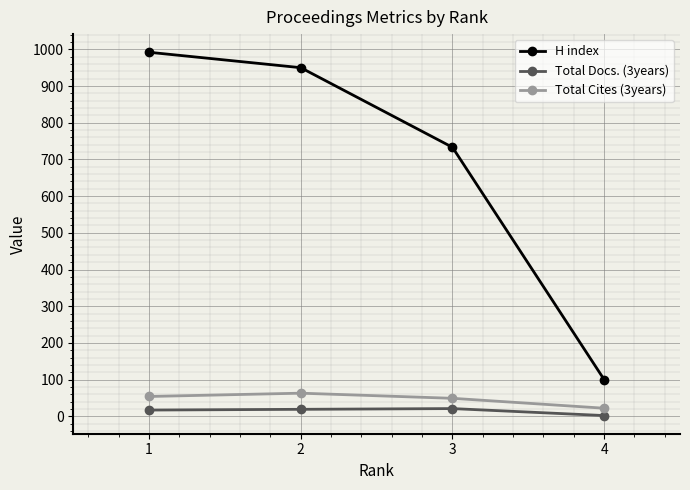

True or false: H index and Total Cites (3years) intersect in this chart.

False